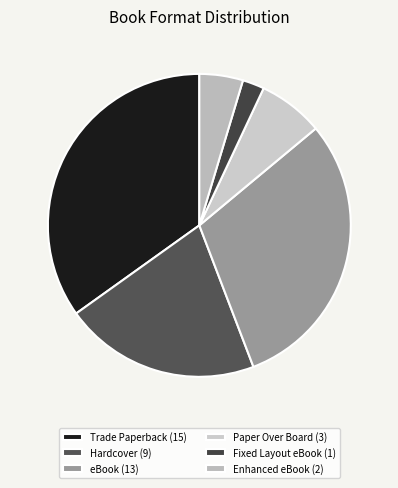

Does any single category account for the majority?

No